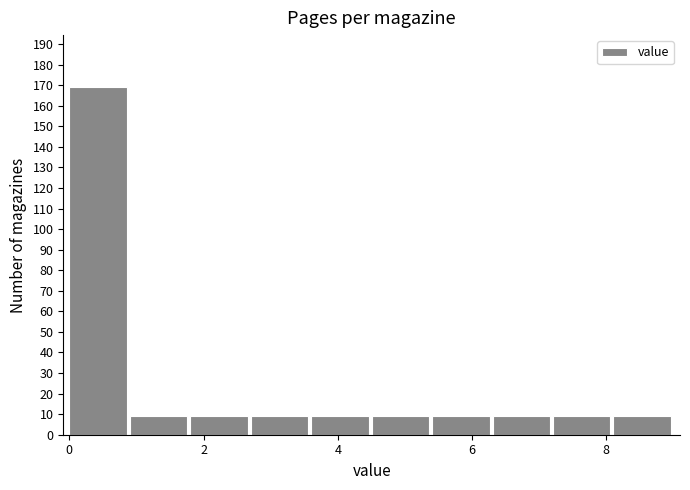

What is the height of the bar covering 1.0 to 1.8 on the x-axis? Neither the bar edges nor the heights are printed on the chart, so give them approximately, as read against the axes.

9